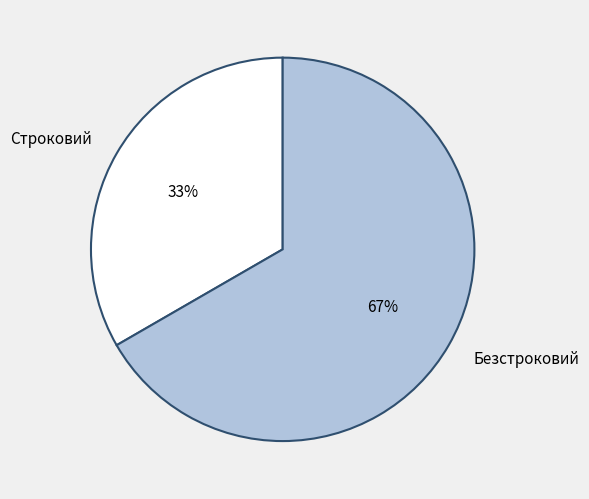

Does Безстроковий account for over 50% of the chart?

Yes